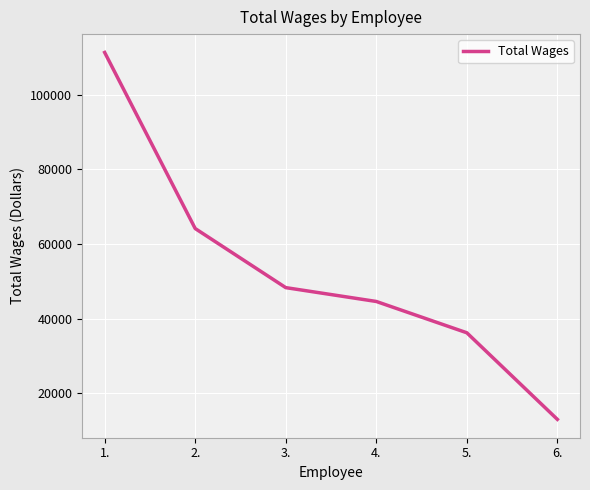

How many distinct data groups are displayed?

1